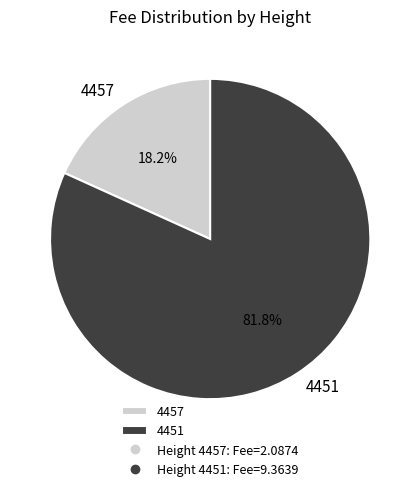

What percentage do 4451 and 4457 together represent?

100.0%